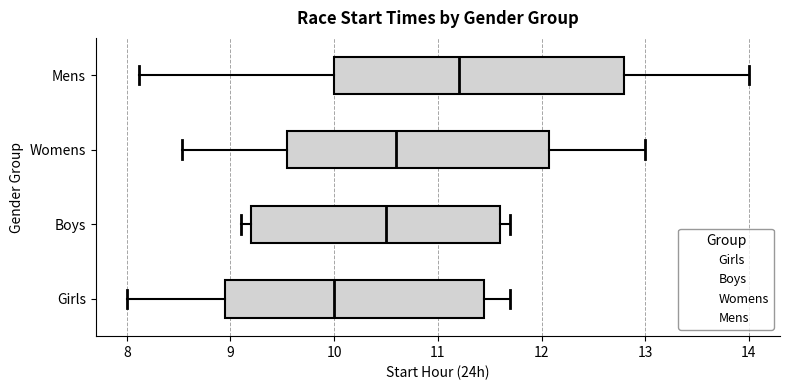

Comparing the boxes themselves (not the whiskers), which one is the widest?

Mens